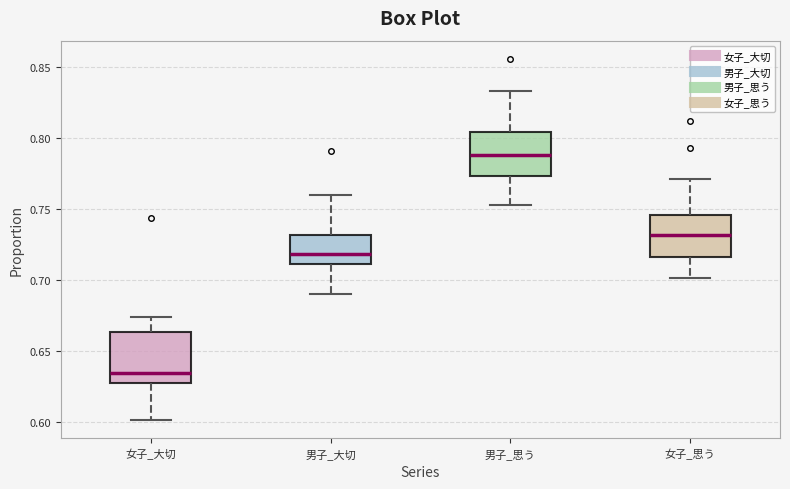

Reading left to right, read every box against the y-axis: the position of its median line, the range the box covers, and the ends of its whiskers. The values are not printed on the chart, so give them approximately, as read against the axis.

女子_大切: median 0.635, box 0.625 to 0.665, whiskers 0.600 to 0.675
男子_大切: median 0.720, box 0.710 to 0.730, whiskers 0.690 to 0.760
男子_思う: median 0.790, box 0.775 to 0.805, whiskers 0.755 to 0.835
女子_思う: median 0.730, box 0.715 to 0.745, whiskers 0.700 to 0.770